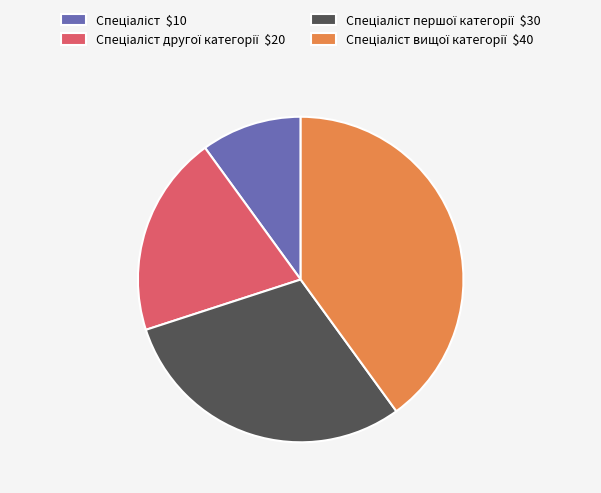

Is there a majority slice in this chart?

No